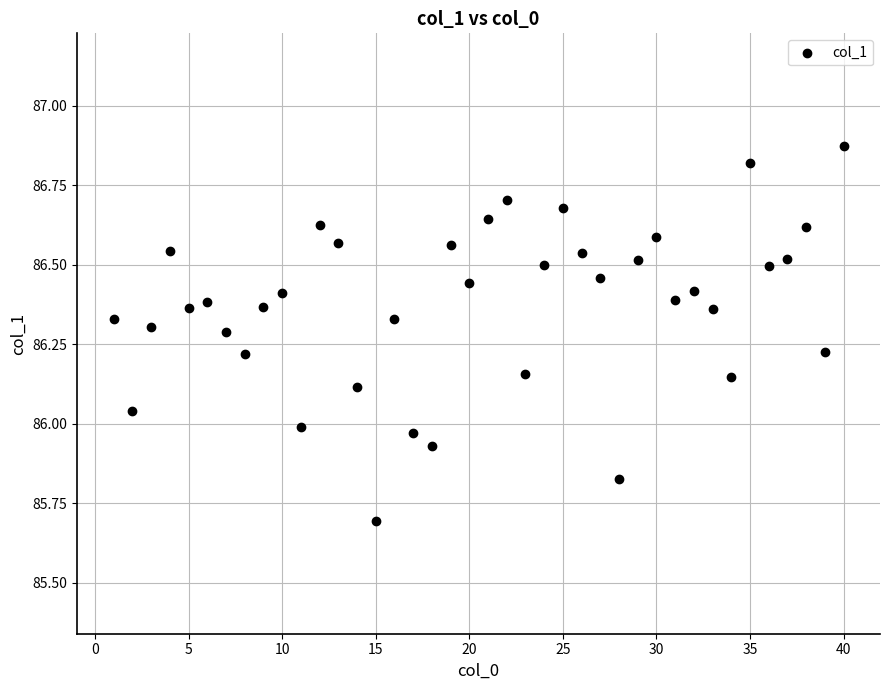

What is the range of Y values (max minus min)?

1.2